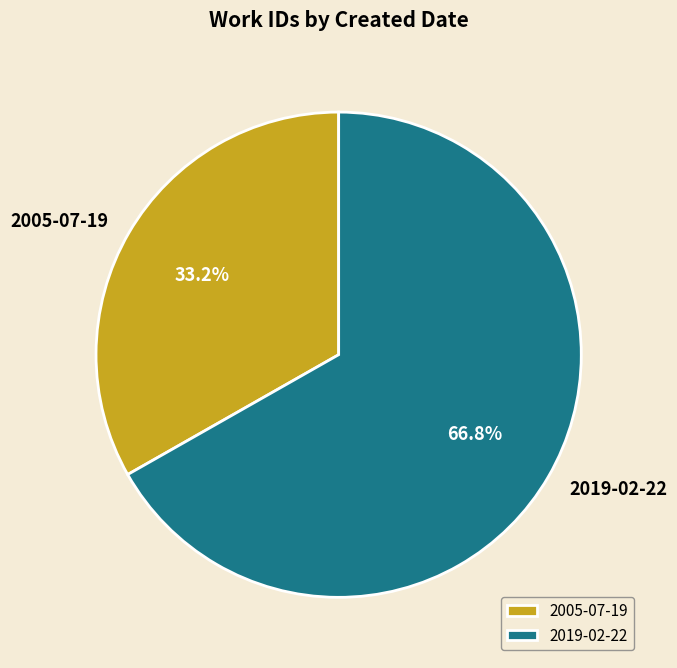

To the nearest percent, what percentage of the pie is 2019-02-22?

67%